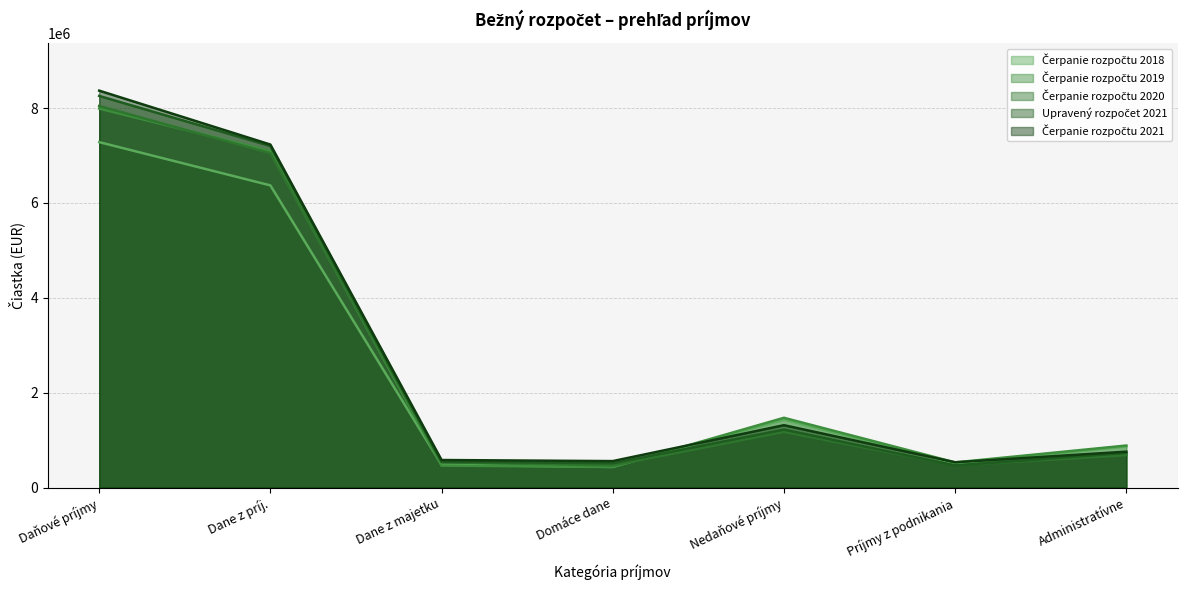

Reading left to right, transcribe all the data shown in this chart.

Čerpanie rozpočtu 2018: 7281076.2	6368965.2	477910.9	434200.0	1433521.3	507429.9	868065.3
Čerpanie rozpočtu 2019: 7988329.2	7093467.7	461579.0	433282.6	1469960.3	529407.6	885296.9
Čerpanie rozpočtu 2020: 8043386.0	7044253.2	534837.9	464294.8	1173186.6	467813.7	680941.5
Upravený rozpočet 2021: 8254590.0	7199140.0	545000.0	510450.0	1221072.0	463500.0	730572.0
Čerpanie rozpočtu 2021: 8366279.7	7229624.8	579640.5	557014.4	1313525.2	532497.0	755581.2